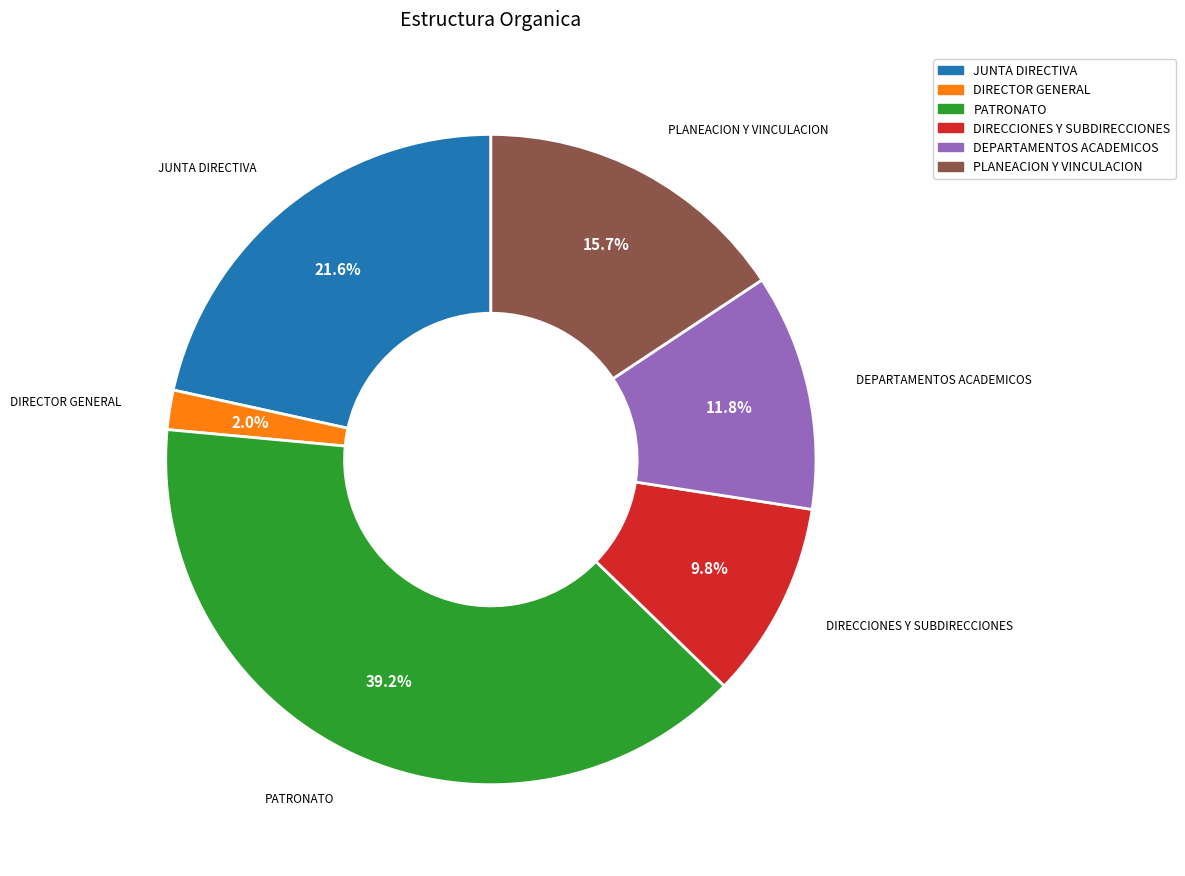

Count the number of slices in the pie.

6